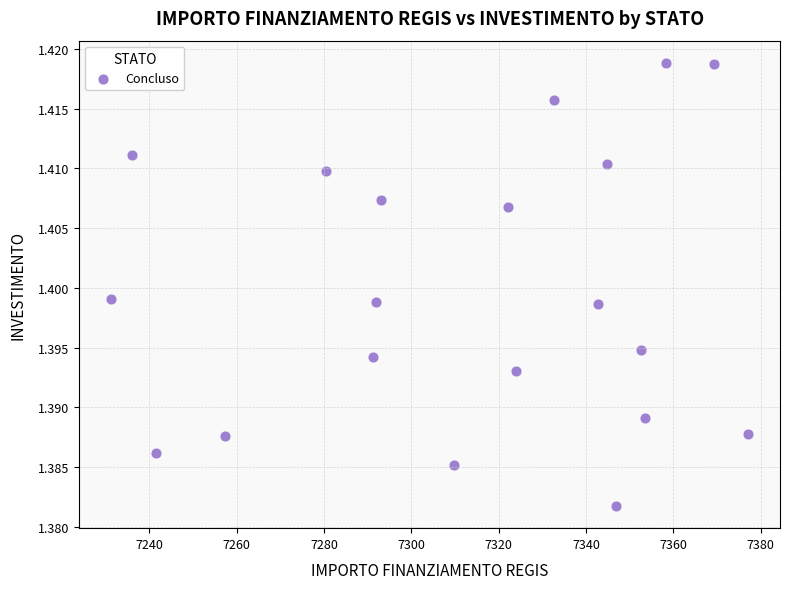

What is the range of X values (max minus min)?

145.9